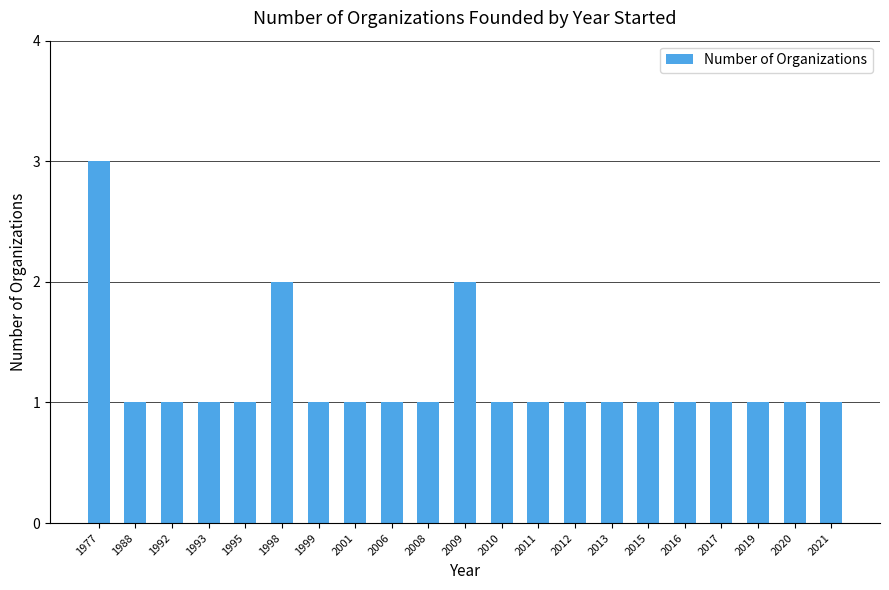

Which label corresponds to the largest value in the chart?

1977